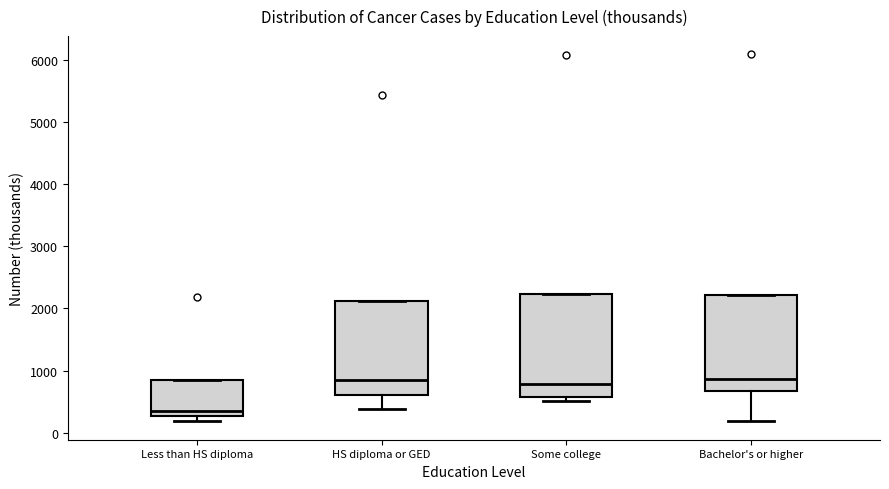

Where does the lower whisker of the box for HS diploma or GED end on the y-axis? The values are not printed on the chart, so give them approximately, as read against the axis.

400